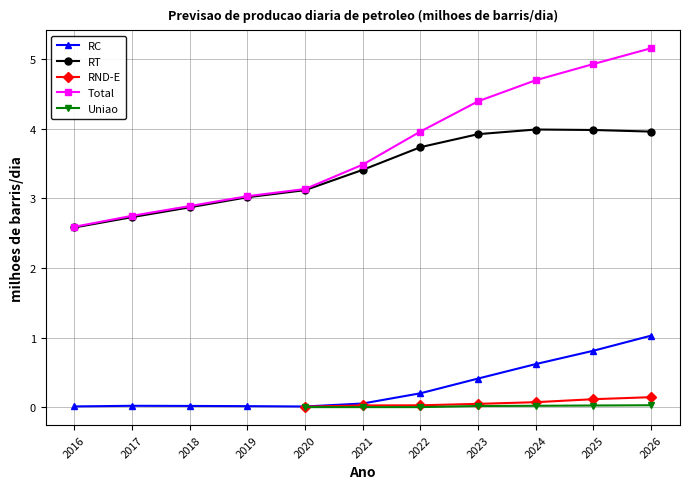

What value does the RND-E series have at 2024?

0.1